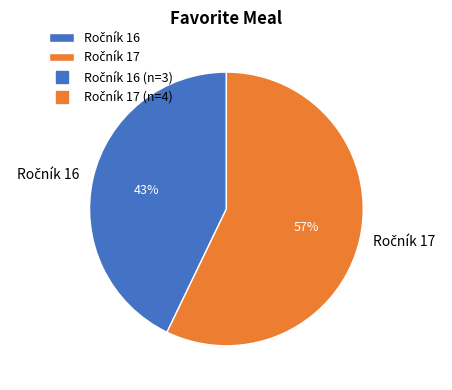

To the nearest percent, what is the difference between the largest and smallest slice percentages?

14%